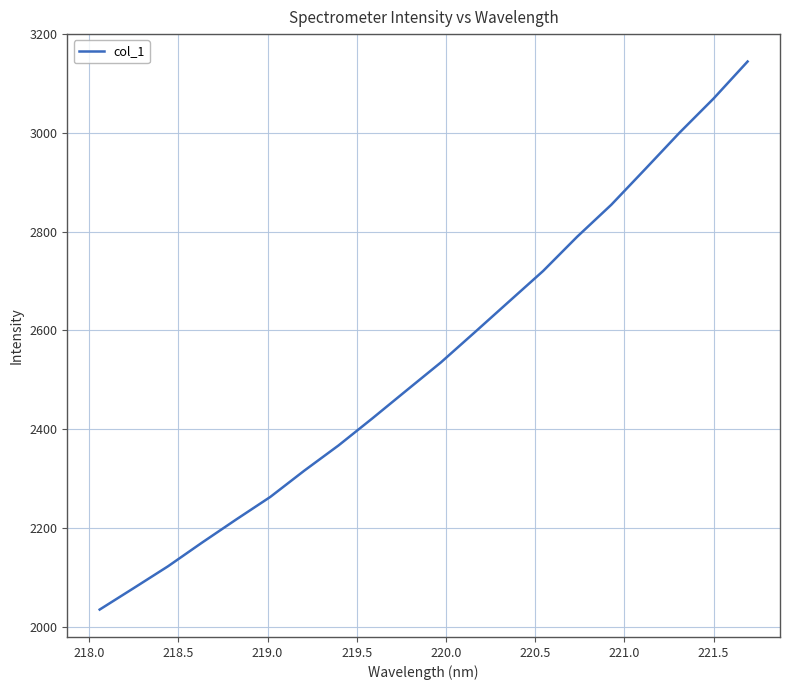

What is the difference between the maximum and minimum values?

1110.2